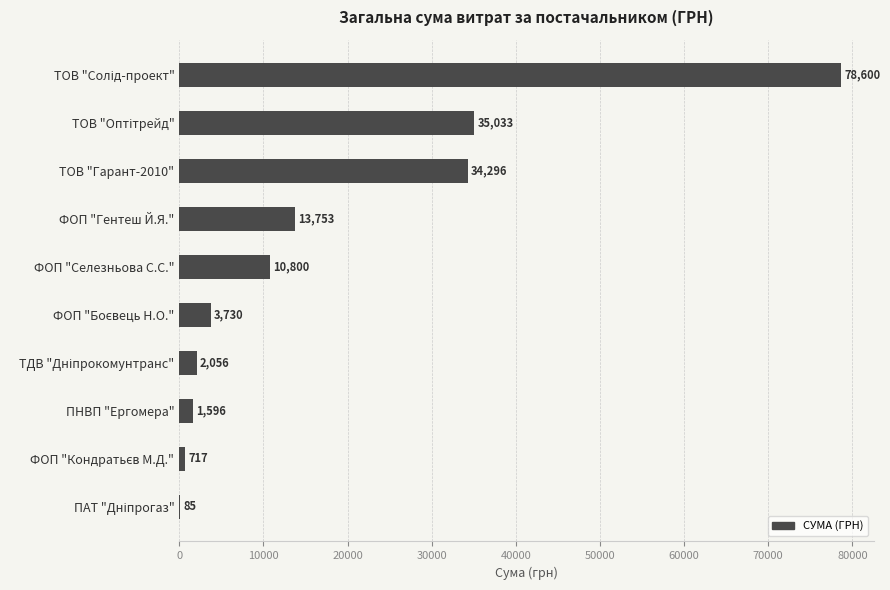

True or false: the data shows 14081.6 at ФОП "Селезньова С.С.".

False